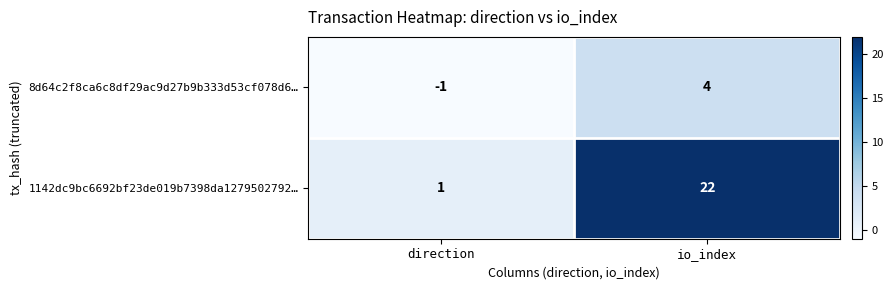

Which series has the largest total across all categories?

1142dc9bc6692bf23de019b7398da1279502792…